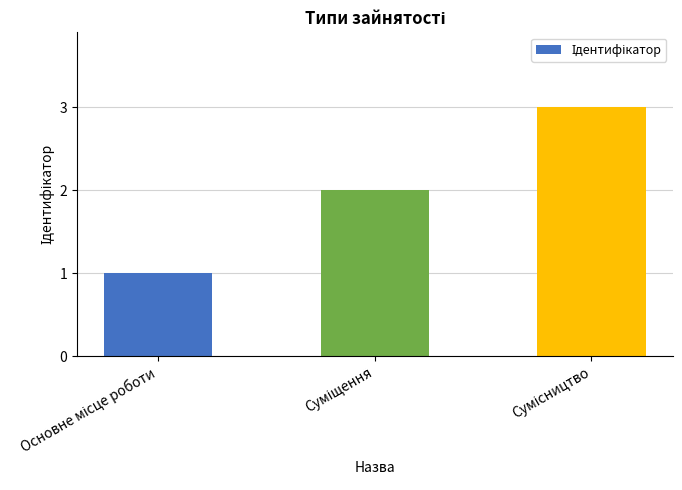

What is the sum of all values?

6